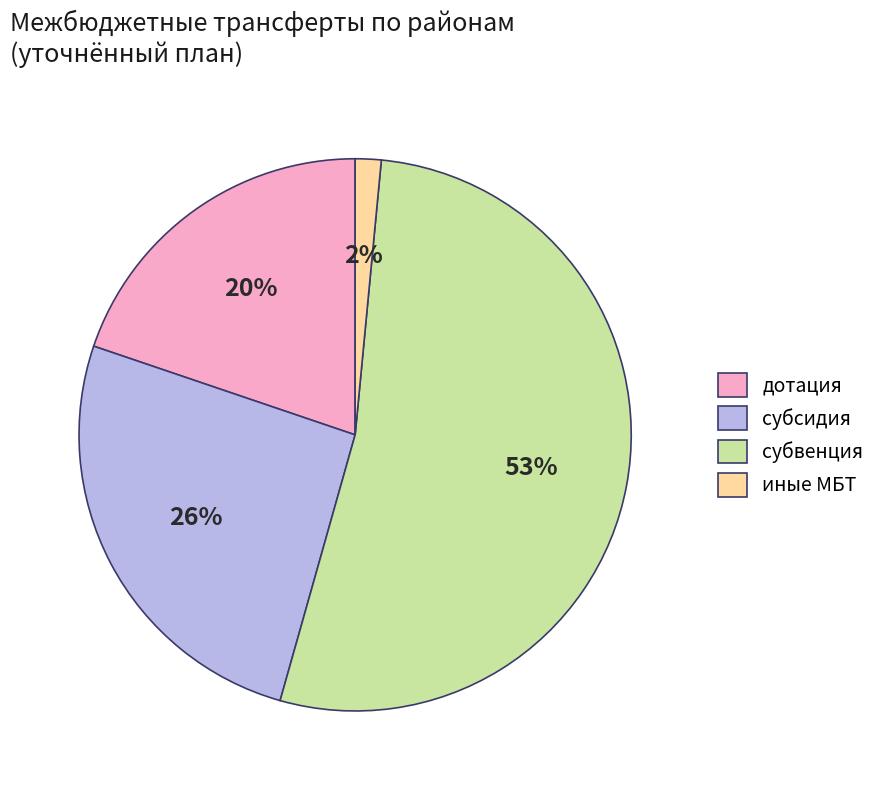

What percentage is the дотация slice, to the nearest percent?

20%